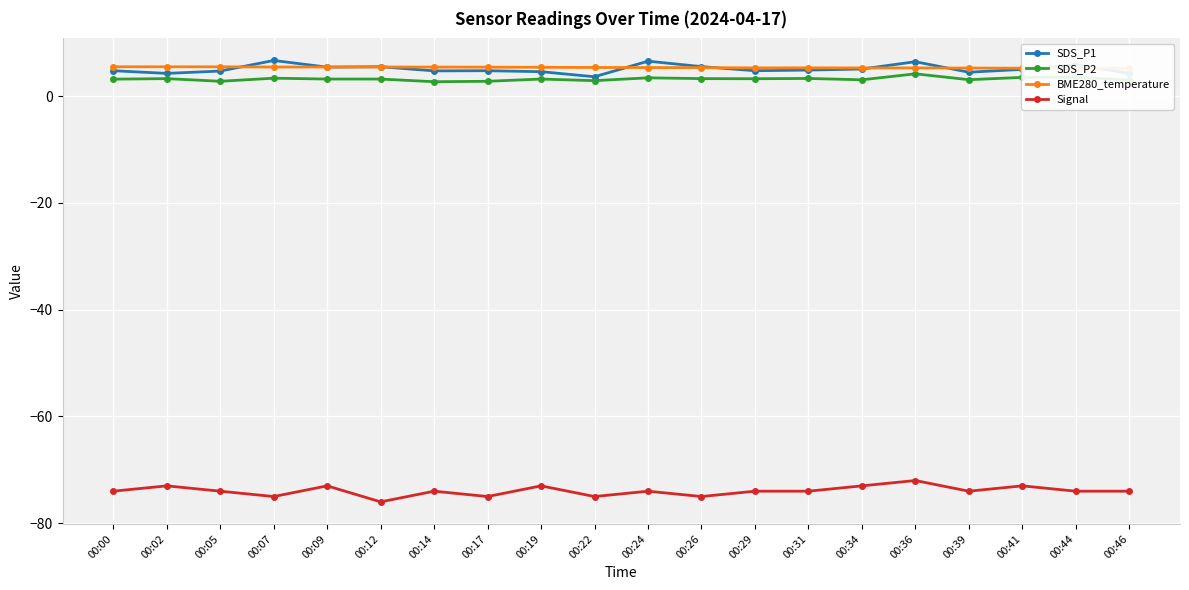

How many interior local valleys does the BME280_temperature series have?

2